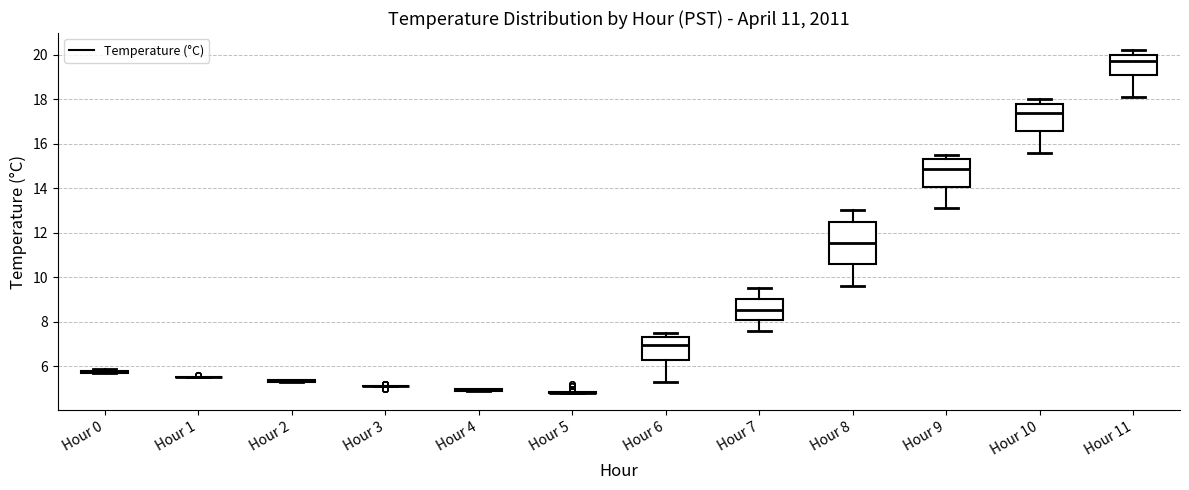

Reading left to right, read every box against the y-axis: the position of its median line, the range the box covers, and the ends of its whiskers. The values are not printed on the chart, so give them approximately, as read against the axis.

Hour 0: box collapsed to a line at 5.8, whiskers 5.8 to 6.0
Hour 1: box collapsed to a line at 5.6, whiskers 5.6 to 5.6
Hour 2: box collapsed to a line at 5.4, whiskers 5.4 to 5.4
Hour 3: box collapsed to a line at 5.2, whiskers 5.2 to 5.2
Hour 4: box collapsed to a line at 5.0, whiskers 5.0 to 5.0
Hour 5: box collapsed to a line at 4.8, whiskers 4.8 to 4.8
Hour 6: median 7.0, box 6.2 to 7.4, whiskers 5.4 to 7.6
Hour 7: median 8.6, box 8.0 to 9.0, whiskers 7.6 to 9.6
Hour 8: median 11.6, box 10.6 to 12.6, whiskers 9.6 to 13.0
Hour 9: median 14.8, box 14.0 to 15.4, whiskers 13.2 to 15.6
Hour 10: median 17.4, box 16.6 to 17.8, whiskers 15.6 to 18.0
Hour 11: median 19.8, box 19.0 to 20.0, whiskers 18.2 to 20.2